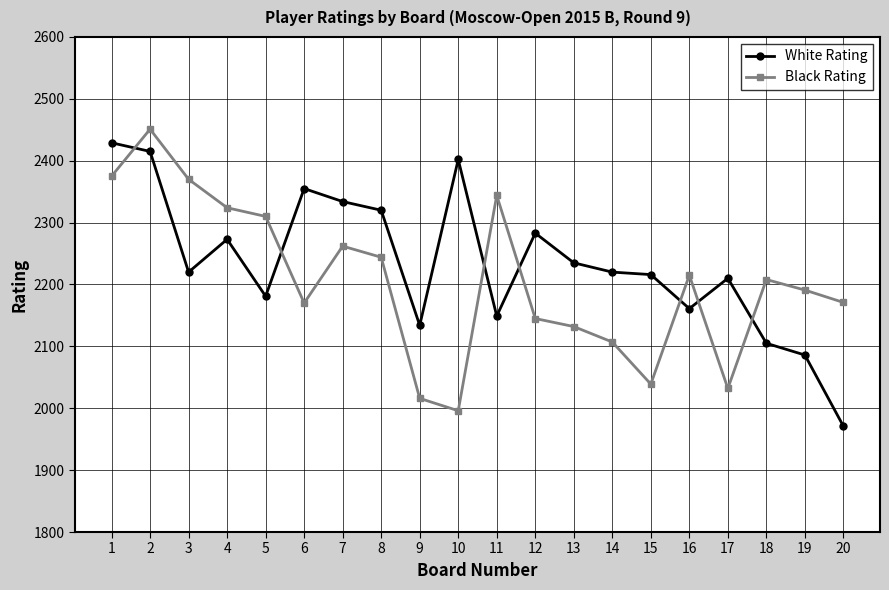

Where is the first local minimum for White Rating?

3